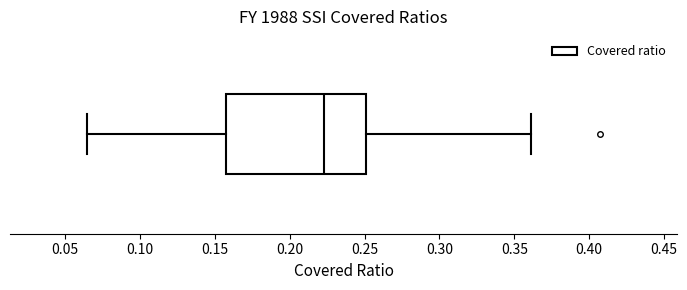

Transcribe this box plot: give where the median line is, the range the box spans, and where the two whiskers end, as read against the x-axis. The values are not printed on the chart, so give them approximately, as read against the axis.

median 0.225, box 0.155 to 0.250, whiskers 0.065 to 0.360